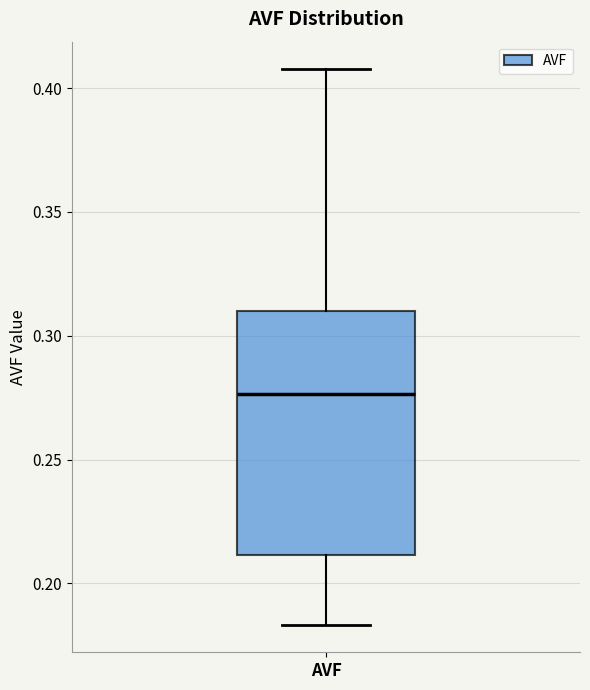

Transcribe this box plot: give where the median line is, the range the box spans, and where the two whiskers end, as read against the y-axis. The values are not printed on the chart, so give them approximately, as read against the axis.

median 0.275, box 0.210 to 0.310, whiskers 0.185 to 0.410